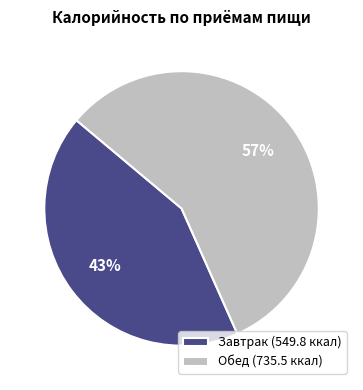

How many segments does this pie chart have?

2